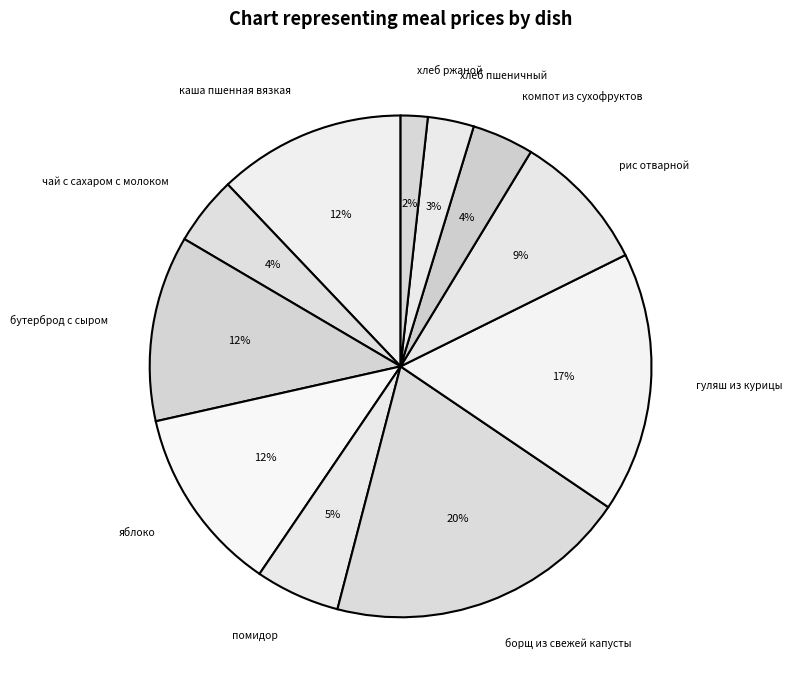

To the nearest percent, what is the average slice percentage?

9%